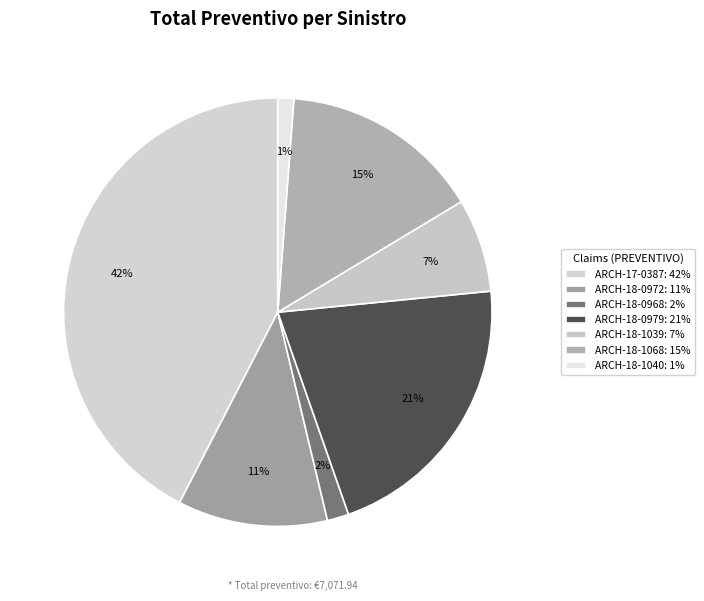

Which category has the smallest portion of the pie?

ARCH-18-1040